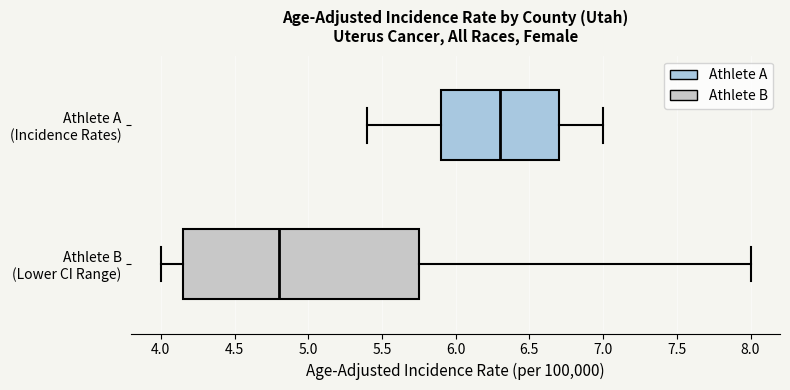

Where does the median line of the box for Athlete A (Incidence Rates) sit on the x-axis? The values are not printed on the chart, so give them approximately, as read against the axis.

6.30